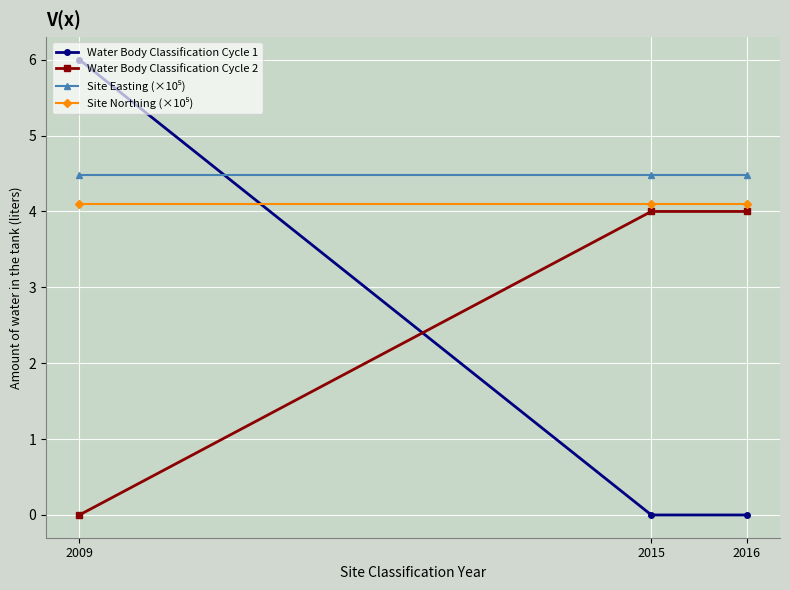

True or false: Water Body Classification Cycle 1 has a value of 3.1 at 2016.

False